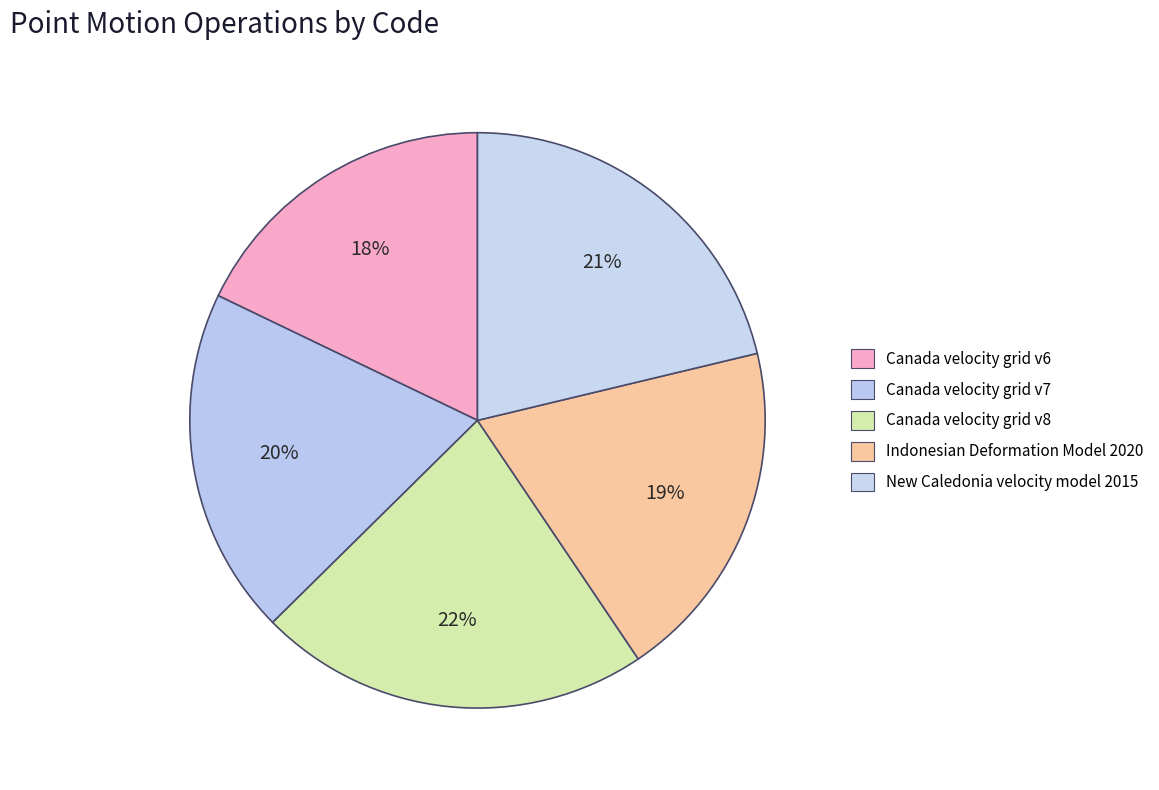

Which has a higher value, Canada velocity grid v7 or Canada velocity grid v6?

Canada velocity grid v7